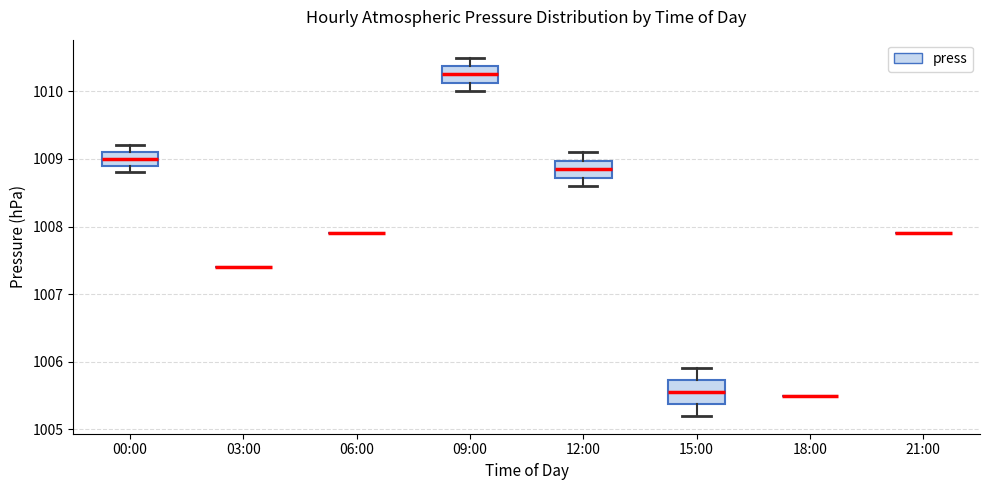

Reading left to right, transcribe this box plot: for each box, give where its median line is, the range the box spans, and where its two whiskers end, as read against the y-axis. The values are not printed on the chart, so give them approximately, as read against the axis.

00:00: median 1009.0, box 1008.9 to 1009.1, whiskers 1008.8 to 1009.2
03:00: box collapsed to a line at 1007.4, whiskers 1007.4 to 1007.4
06:00: box collapsed to a line at 1007.9, whiskers 1007.9 to 1007.9
09:00: median 1010.3, box 1010.1 to 1010.4, whiskers 1010.0 to 1010.5
12:00: median 1008.9, box 1008.7 to 1009.0, whiskers 1008.6 to 1009.1
15:00: median 1005.6, box 1005.4 to 1005.7, whiskers 1005.2 to 1005.9
18:00: box collapsed to a line at 1005.5, whiskers 1005.5 to 1005.5
21:00: box collapsed to a line at 1007.9, whiskers 1007.9 to 1007.9